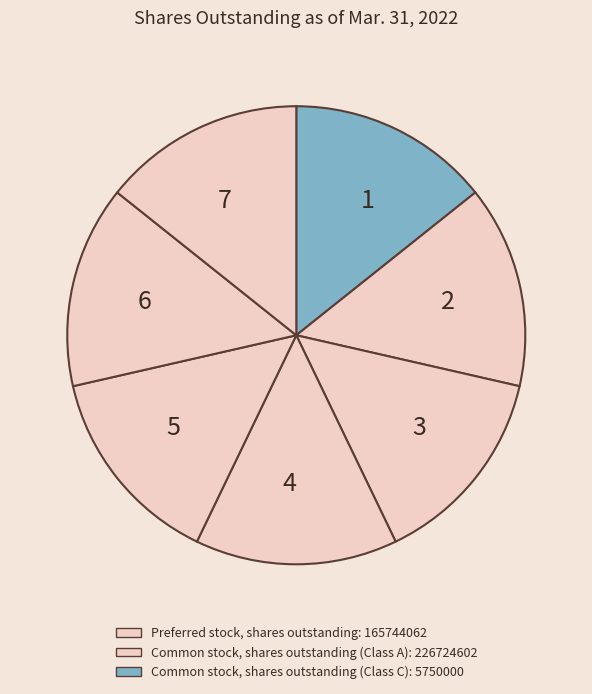

Is it true that 7 is 22% of the pie?

False